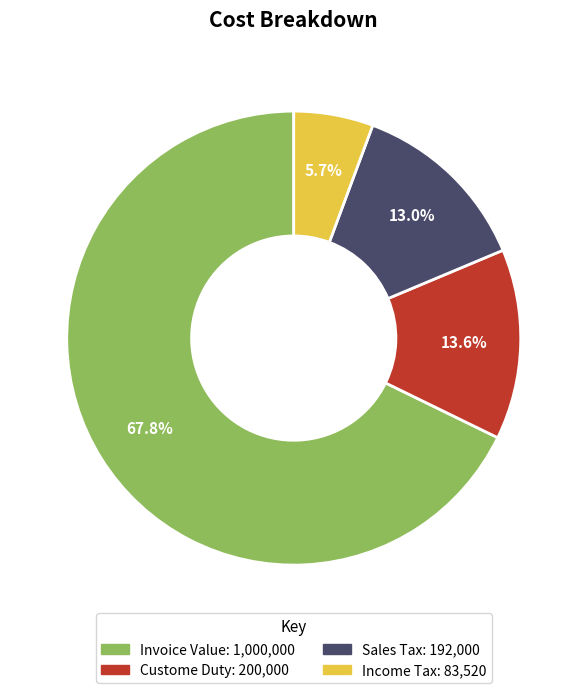

Do Income Tax and Sales Tax together represent more than half of the pie?

No